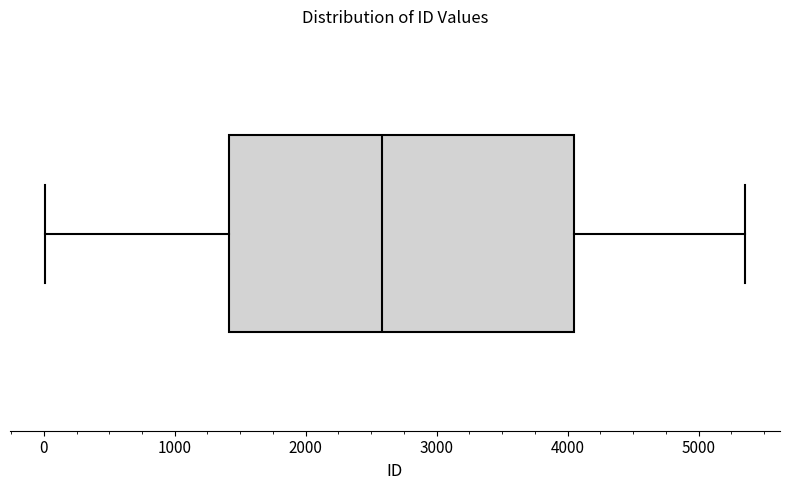

Where does the right whisker of the box end on the x-axis? The values are not printed on the chart, so give them approximately, as read against the axis.

5400